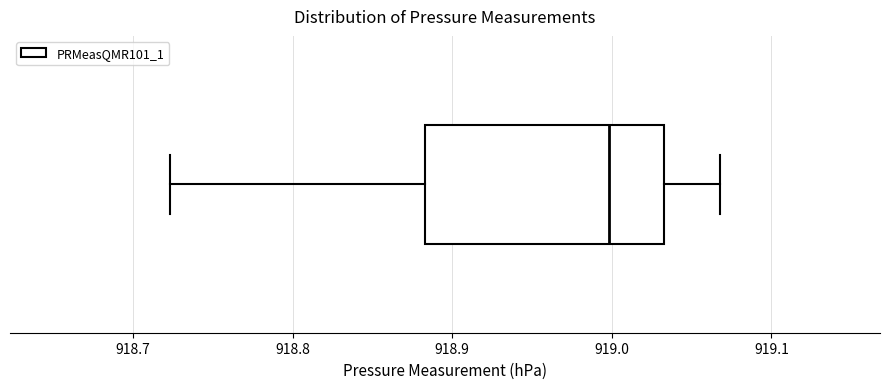

Transcribe this box plot: give where the median line is, the range the box spans, and where the two whiskers end, as read against the x-axis. The values are not printed on the chart, so give them approximately, as read against the axis.

median 919.00, box 918.88 to 919.03, whiskers 918.72 to 919.07